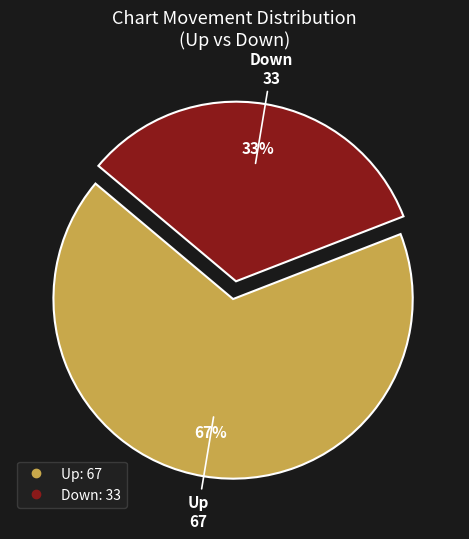

To the nearest percent, what is the average slice percentage?

50%